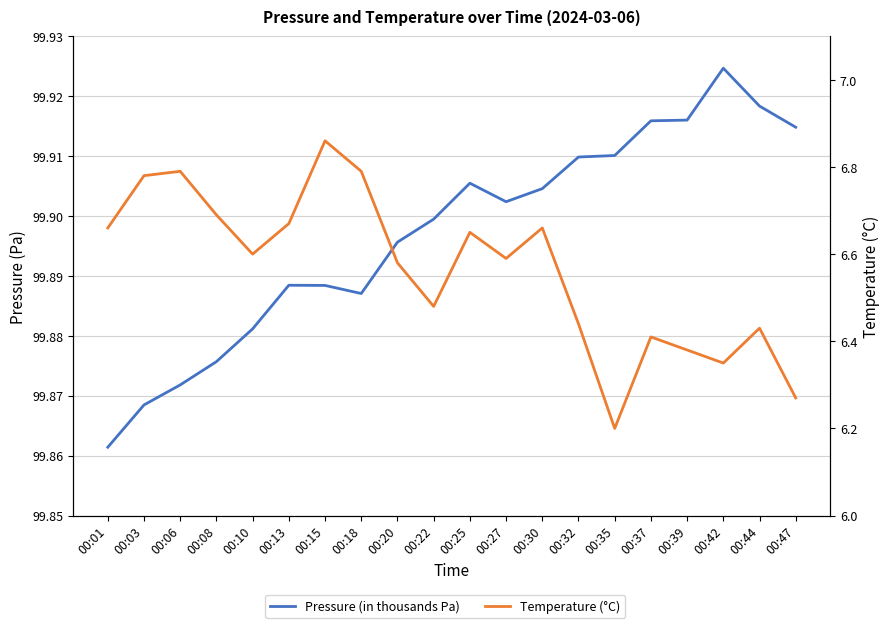

Does the chart display data point markers on the line(s)?

No